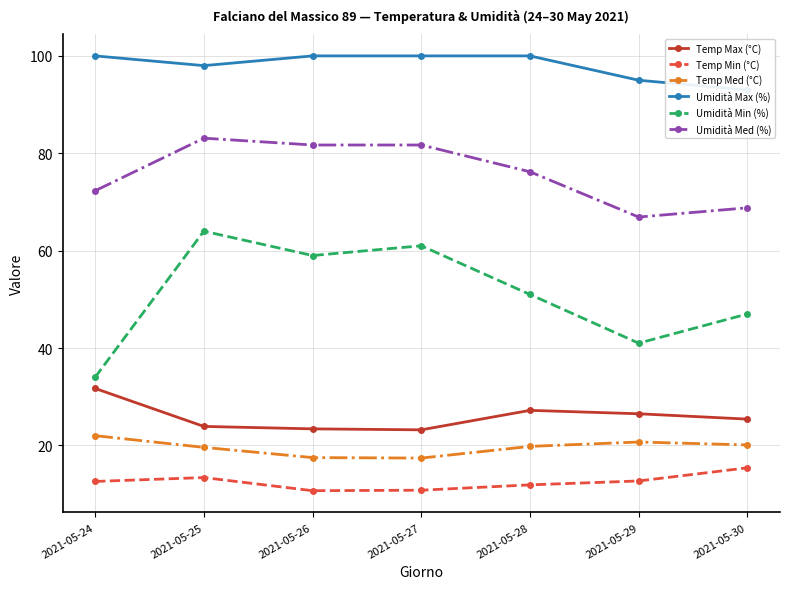

Reading right to left, extract all data points from this chart.

Temp Max (°C): 25.4	26.5	27.2	23.2	23.4	23.9	31.7
Temp Min (°C): 15.4	12.7	11.9	10.8	10.7	13.4	12.6
Temp Med (°C): 20.1	20.7	19.8	17.4	17.5	19.6	22.0
Umidità Max (%): 93.0	95.0	100.0	100.0	100.0	98.0	100.0
Umidità Min (%): 47.0	41.0	51.0	61.0	59.0	64.0	34.0
Umidità Med (%): 68.8	66.9	76.2	81.7	81.7	83.1	72.3